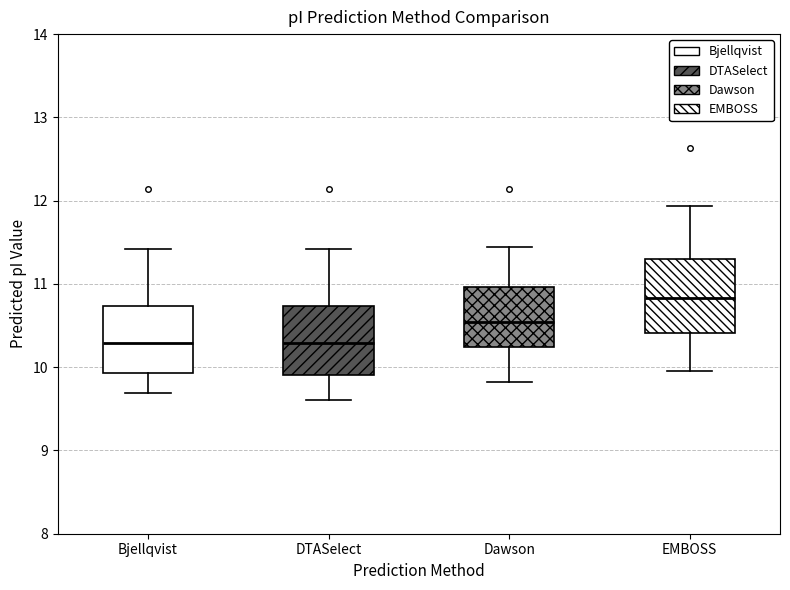

Where is the upper edge of the box for EMBOSS on the y-axis? The values are not printed on the chart, so give them approximately, as read against the axis.

11.3